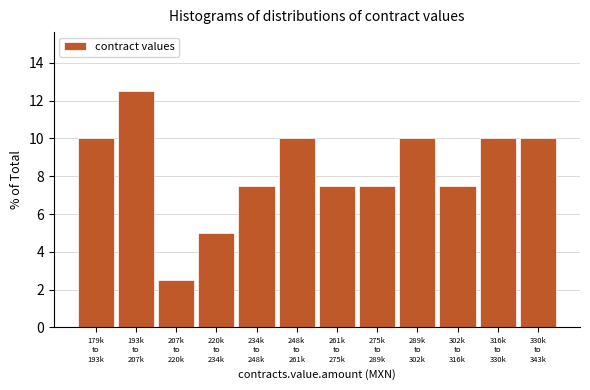

Reading left to right, what are all the values shown in this chart?

10.0	12.5	2.5	5.0	7.5	10.0	7.5	7.5	10.0	7.5	10.0	10.0